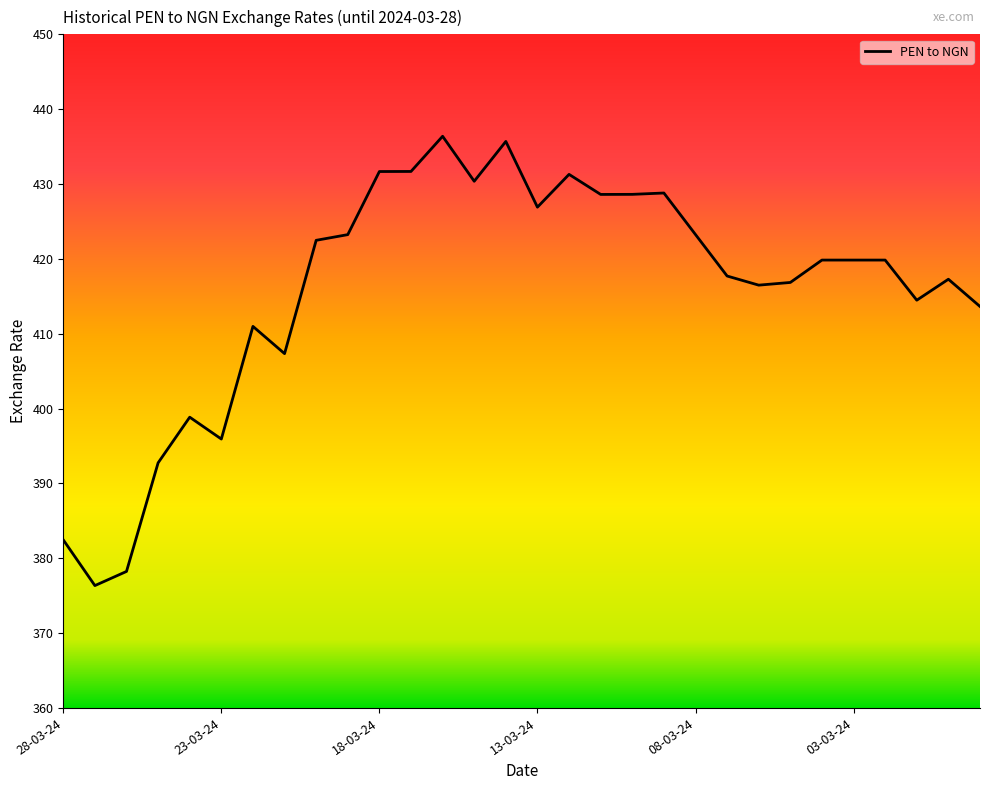

What is the greatest value displayed?

436.4